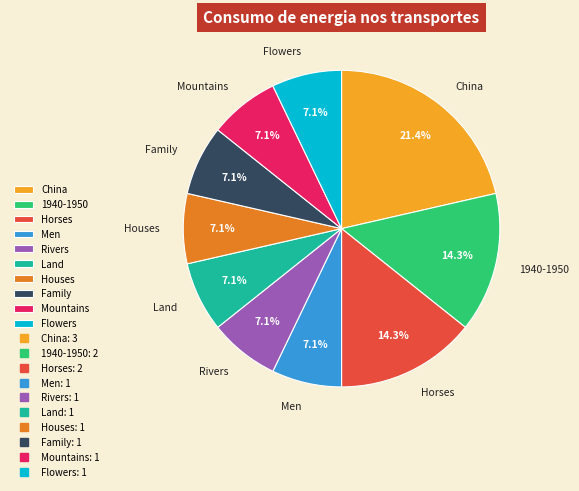

Which category has the biggest portion of the pie?

China